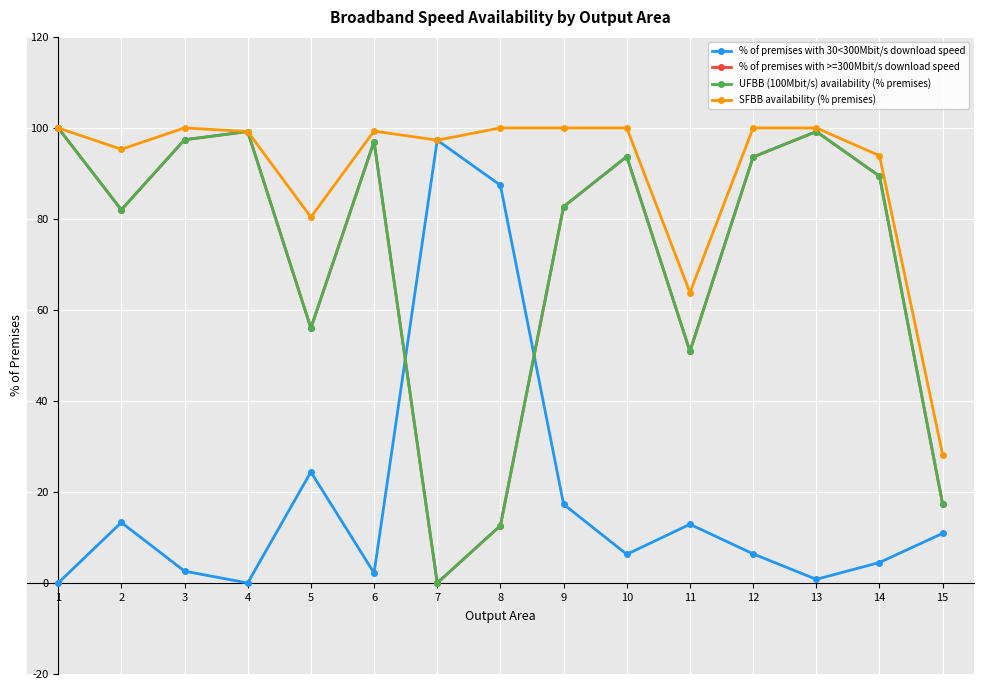

What is the value of the % of premises with 30<300Mbit/s download speed point at the 8th from the left?

87.4